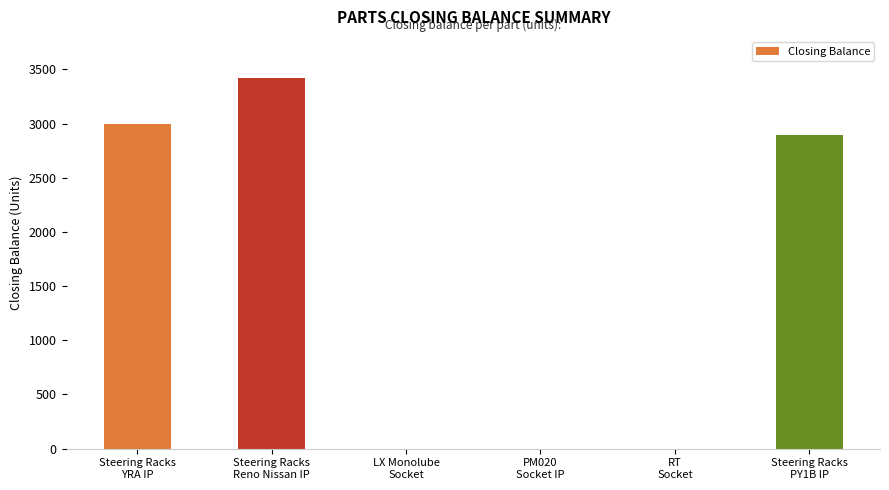

What is the greatest value displayed?

3420